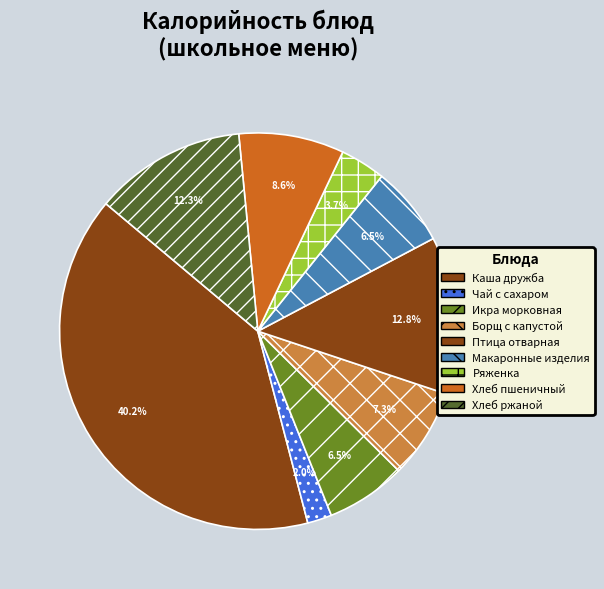

To the nearest percent, what is the difference between the largest and smallest slice percentages?

38%